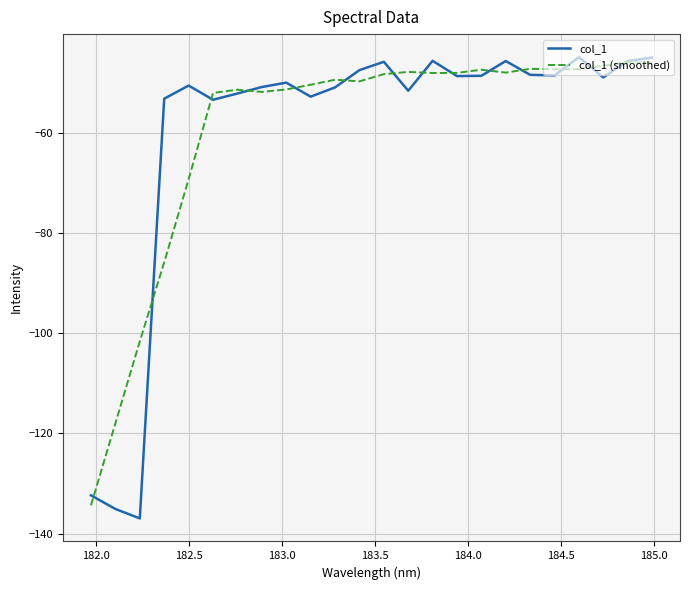

What is the average value of the col_1 (smoothed) series?

-59.8